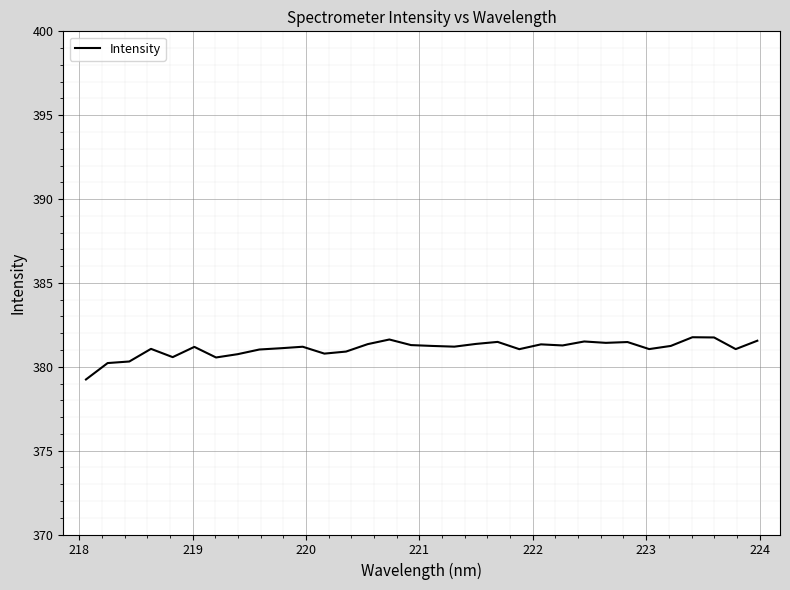

What is the greatest value displayed?

381.8